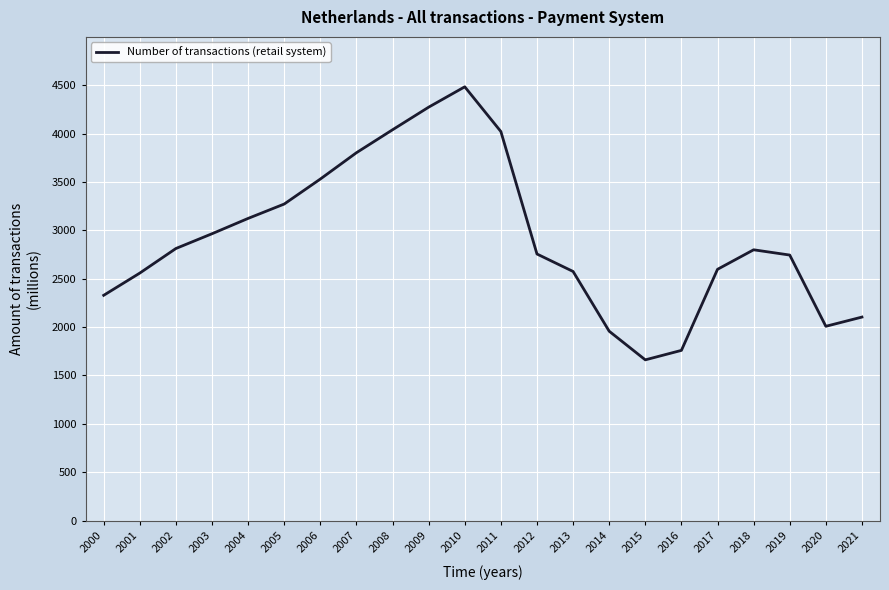

What is the ratio of the value at 2013 to the value at 2014?

1.3